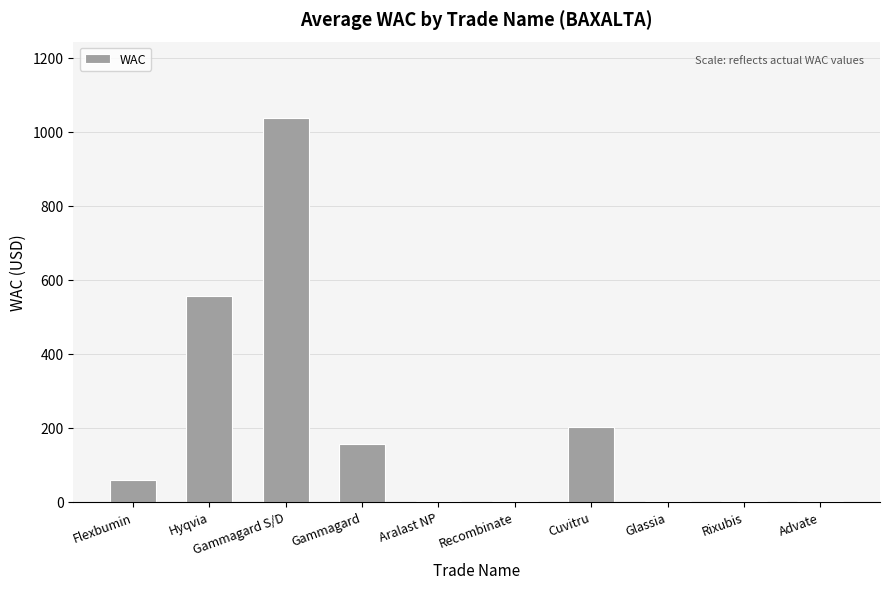

What is the sum of the values at Gammagard S/D and Cuvitru?

1238.4